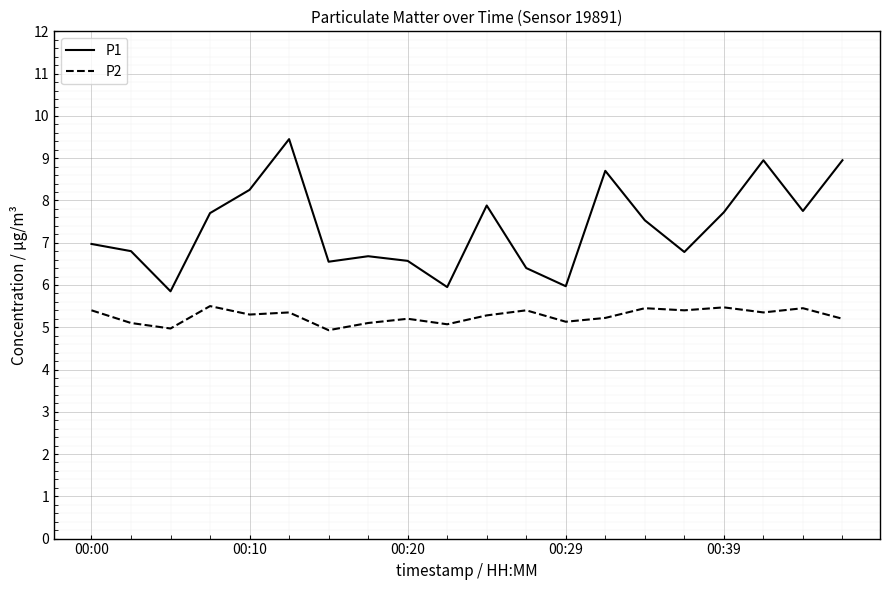

Which series has the largest total across all categories?

P1